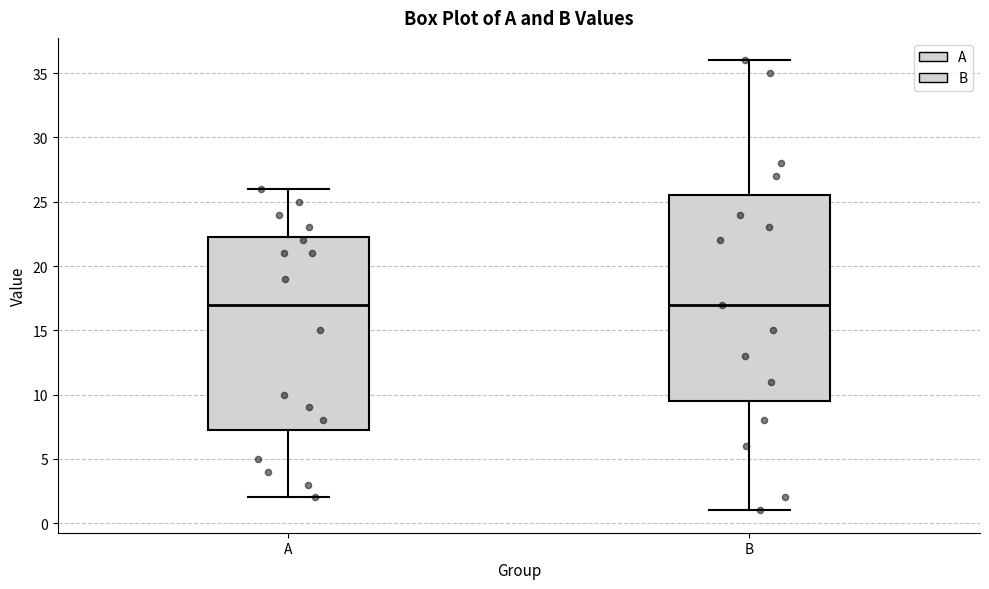

Comparing the boxes themselves (not the whiskers), which one is the tallest?

B